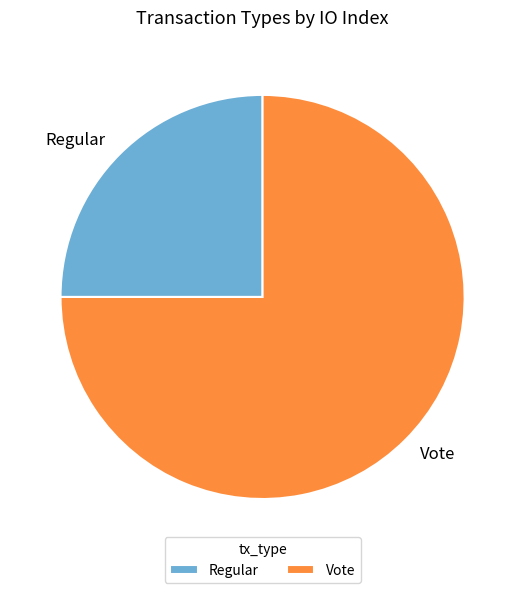

Rank the categories by value from highest to lowest.

Vote, Regular